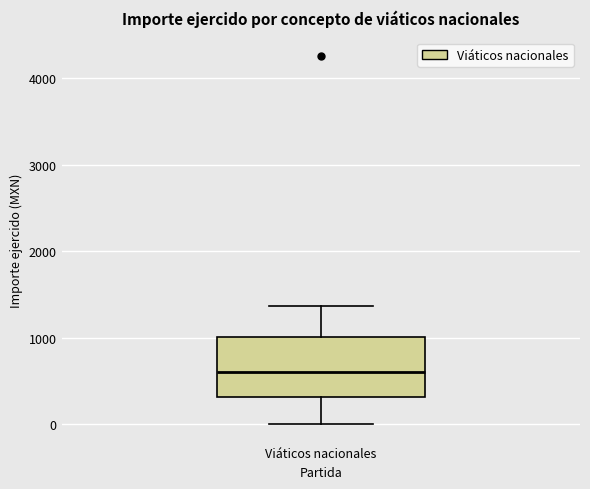

Where does the upper whisker of the box for Viáticos nacionales end on the y-axis? The values are not printed on the chart, so give them approximately, as read against the axis.

1400